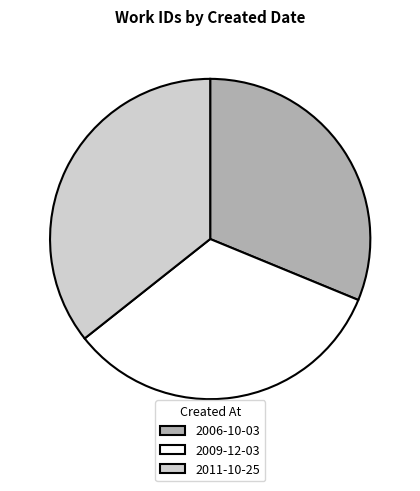

Rank the categories by value from lowest to highest.

2006-10-03, 2009-12-03, 2011-10-25